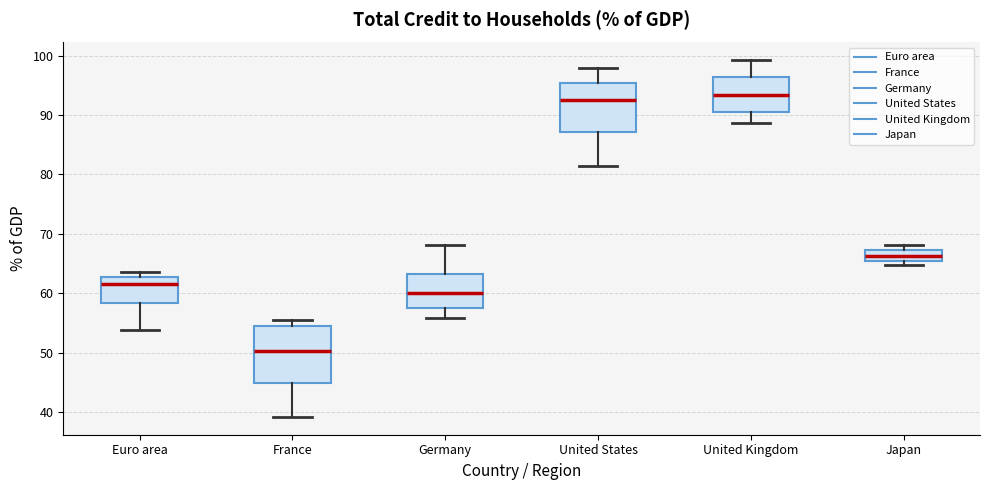

Comparing the boxes themselves (not the whiskers), which one is the tallest?

France